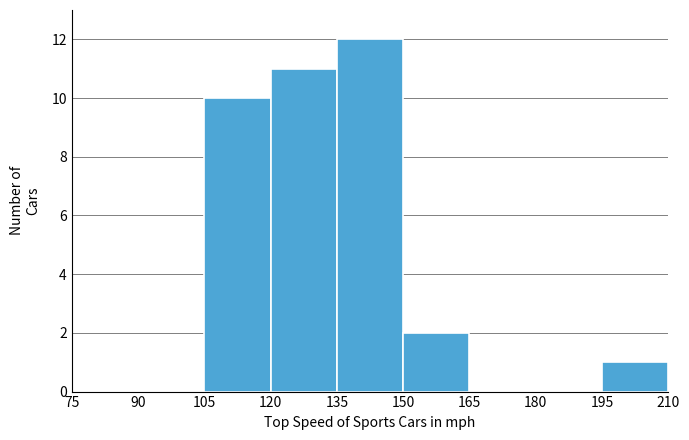

Reading left to right, transcribe this chart: for each bar, give the range it covers on the x-axis and its height. The values are not printed on the chart, so give them approximately, as read against the axis.

75 to 90: 0
90 to 105: 0
105 to 120: 10
120 to 135: 11
135 to 150: 12
150 to 165: 2
165 to 180: 0
180 to 195: 0
195 to 210: 1